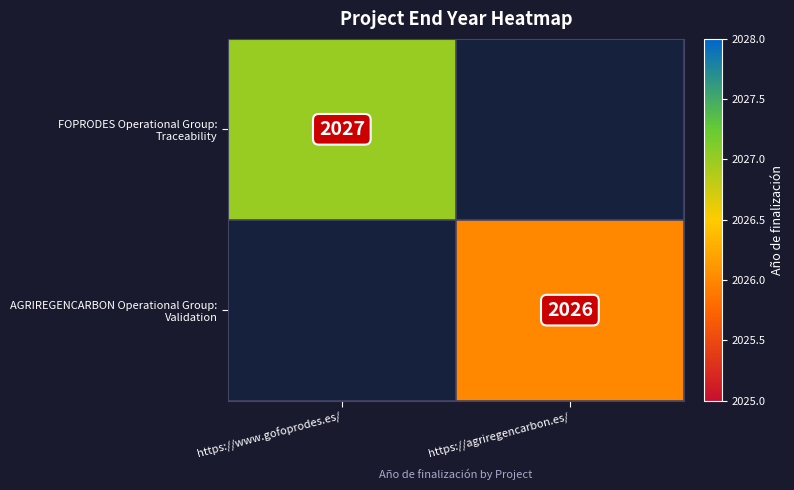

How many data points does each series have?

2